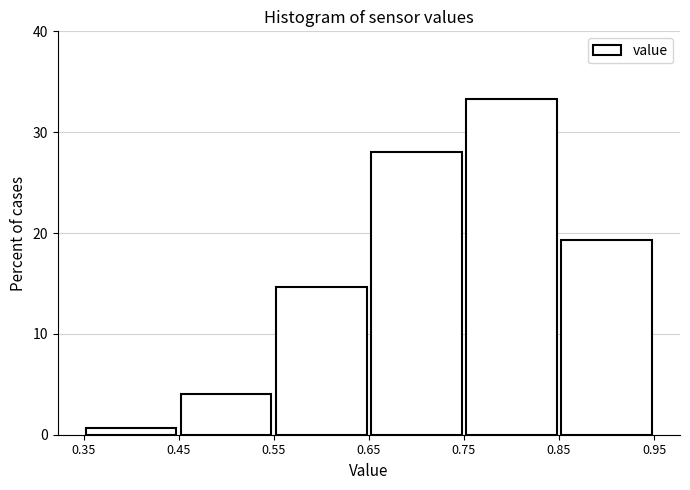

Reading left to right, transcribe this chart: for each bar, give the range it covers on the x-axis and its height. The values are not printed on the chart, so give them approximately, as read against the axis.

0.35 to 0.45: under 1
0.45 to 0.55: 4
0.55 to 0.65: 15
0.65 to 0.75: 28
0.75 to 0.85: 33
0.85 to 0.95: 19